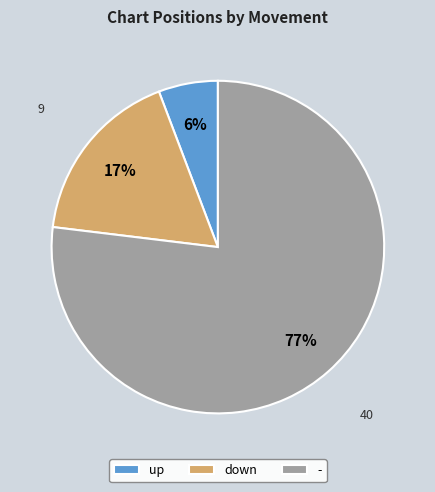

What percentage is the up slice, to the nearest percent?

6%